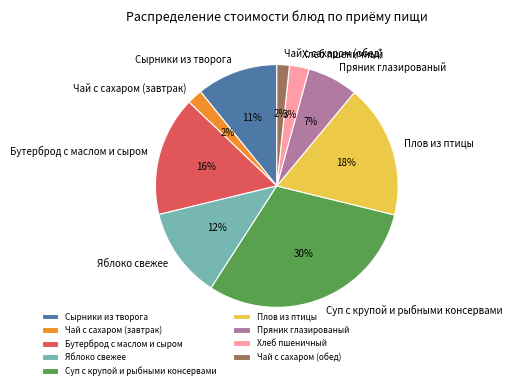

Which category has the biggest portion of the pie?

Суп с крупой и рыбными консервами